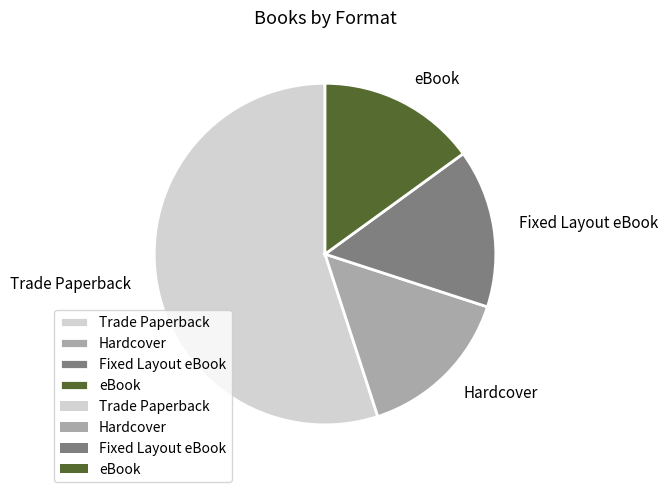

Which category accounts for the majority?

Trade Paperback